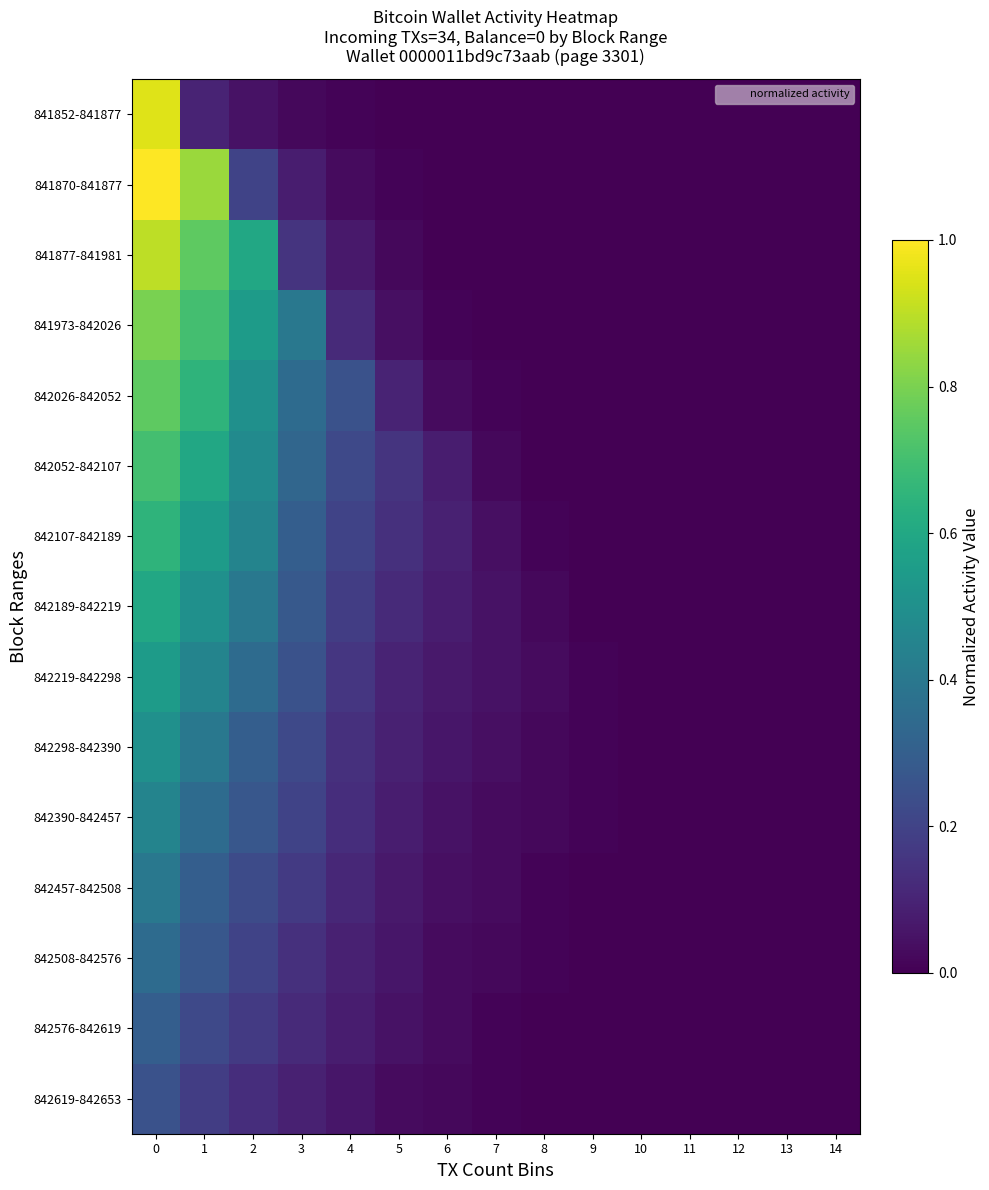

Reading left to right, extract all data points from this chart.

841852-841877: 0=0.9	1=0.1	2=0.1	3=0.0	4=0.0	5=0.0	6=0.0	7=0.0	8=0.0	9=0.0	10=0.0	11=0.0	12=0.0	13=0.0	14=0.0
841870-841877: 0=1.0	1=0.8	2=0.2	3=0.1	4=0.0	5=0.0	6=0.0	7=0.0	8=0.0	9=0.0	10=0.0	11=0.0	12=0.0	13=0.0	14=0.0
841877-841981: 0=0.9	1=0.8	2=0.6	3=0.1	4=0.1	5=0.0	6=0.0	7=0.0	8=0.0	9=0.0	10=0.0	11=0.0	12=0.0	13=0.0	14=0.0
841973-842026: 0=0.8	1=0.7	2=0.6	3=0.4	4=0.1	5=0.0	6=0.0	7=0.0	8=0.0	9=0.0	10=0.0	11=0.0	12=0.0	13=0.0	14=0.0
842026-842052: 0=0.8	1=0.7	2=0.5	3=0.3	4=0.2	5=0.1	6=0.0	7=0.0	8=0.0	9=0.0	10=0.0	11=0.0	12=0.0	13=0.0	14=0.0
842052-842107: 0=0.7	1=0.6	2=0.5	3=0.3	4=0.2	5=0.1	6=0.1	7=0.0	8=0.0	9=0.0	10=0.0	11=0.0	12=0.0	13=0.0	14=0.0
842107-842189: 0=0.7	1=0.6	2=0.5	3=0.3	4=0.2	5=0.1	6=0.1	7=0.0	8=0.0	9=0.0	10=0.0	11=0.0	12=0.0	13=0.0	14=0.0
842189-842219: 0=0.6	1=0.5	2=0.4	3=0.3	4=0.2	5=0.1	6=0.1	7=0.1	8=0.0	9=0.0	10=0.0	11=0.0	12=0.0	13=0.0	14=0.0
842219-842298: 0=0.6	1=0.5	2=0.3	3=0.2	4=0.2	5=0.1	6=0.1	7=0.1	8=0.0	9=0.0	10=0.0	11=0.0	12=0.0	13=0.0	14=0.0
842298-842390: 0=0.5	1=0.4	2=0.3	3=0.2	4=0.1	5=0.1	6=0.1	7=0.0	8=0.0	9=0.0	10=0.0	11=0.0	12=0.0	13=0.0	14=0.0
842390-842457: 0=0.5	1=0.3	2=0.3	3=0.2	4=0.1	5=0.1	6=0.1	7=0.0	8=0.0	9=0.0	10=0.0	11=0.0	12=0.0	13=0.0	14=0.0
842457-842508: 0=0.4	1=0.3	2=0.2	3=0.2	4=0.1	5=0.1	6=0.0	7=0.0	8=0.0	9=0.0	10=0.0	11=0.0	12=0.0	13=0.0	14=0.0
842508-842576: 0=0.3	1=0.3	2=0.2	3=0.1	4=0.1	5=0.1	6=0.0	7=0.0	8=0.0	9=0.0	10=0.0	11=0.0	12=0.0	13=0.0	14=0.0
842576-842619: 0=0.3	1=0.2	2=0.2	3=0.1	4=0.1	5=0.1	6=0.0	7=0.0	8=0.0	9=0.0	10=0.0	11=0.0	12=0.0	13=0.0	14=0.0
842619-842653: 0=0.2	1=0.2	2=0.1	3=0.1	4=0.1	5=0.0	6=0.0	7=0.0	8=0.0	9=0.0	10=0.0	11=0.0	12=0.0	13=0.0	14=0.0